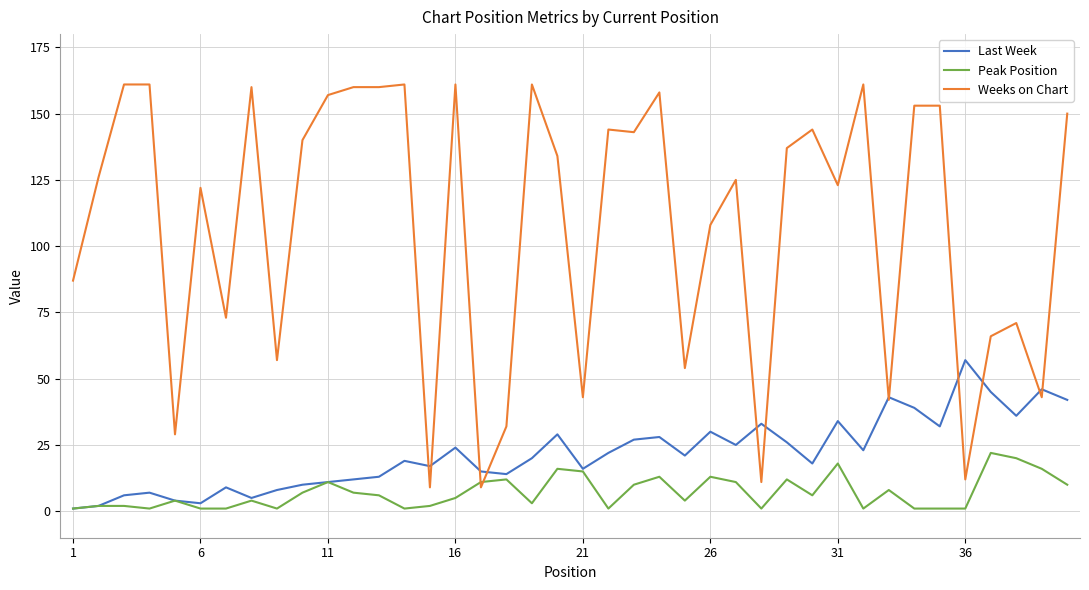

Which series has the largest total across all categories?

Weeks on Chart